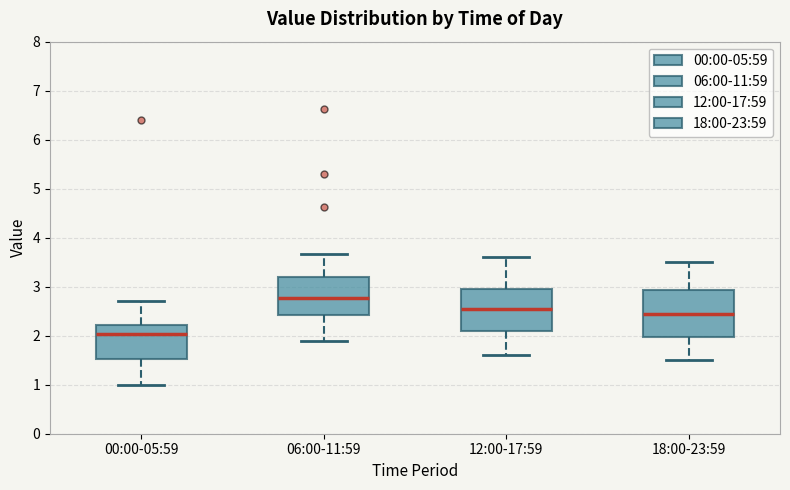

Reading left to right, read every box against the y-axis: the position of its median line, the range the box covers, and the ends of its whiskers. The values are not printed on the chart, so give them approximately, as read against the axis.

00:00-05:59: median 2.0, box 1.5 to 2.2, whiskers 1.0 to 2.7
06:00-11:59: median 2.8, box 2.4 to 3.2, whiskers 1.9 to 3.7
12:00-17:59: median 2.5, box 2.1 to 3.0, whiskers 1.6 to 3.6
18:00-23:59: median 2.5, box 2.0 to 2.9, whiskers 1.5 to 3.5